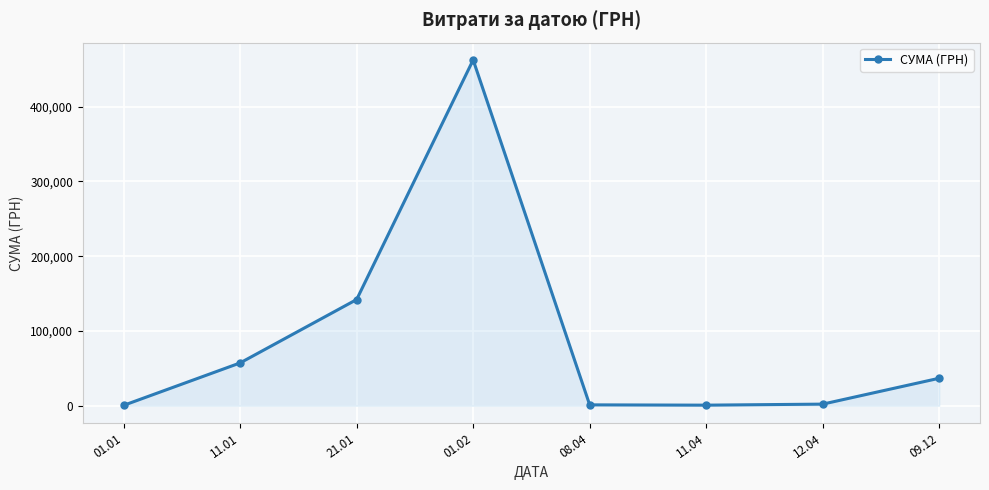

The value at 11.01 is 57252.0. True or false?

True